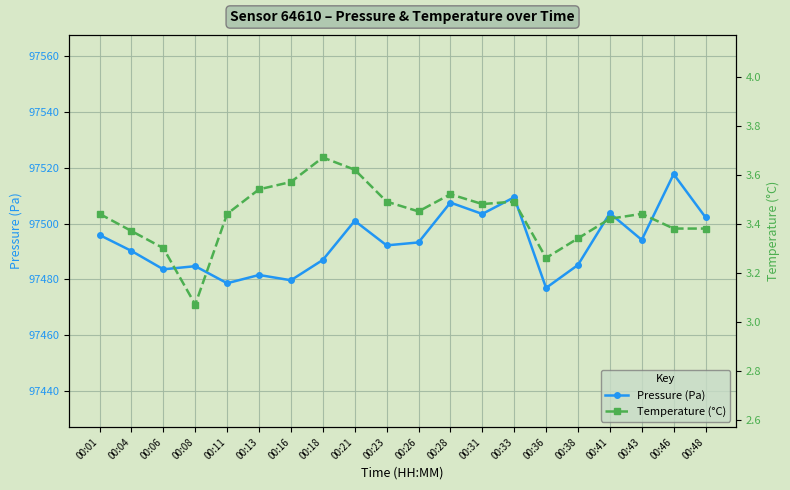

What is the total value across all series at 00:41?

97507.1